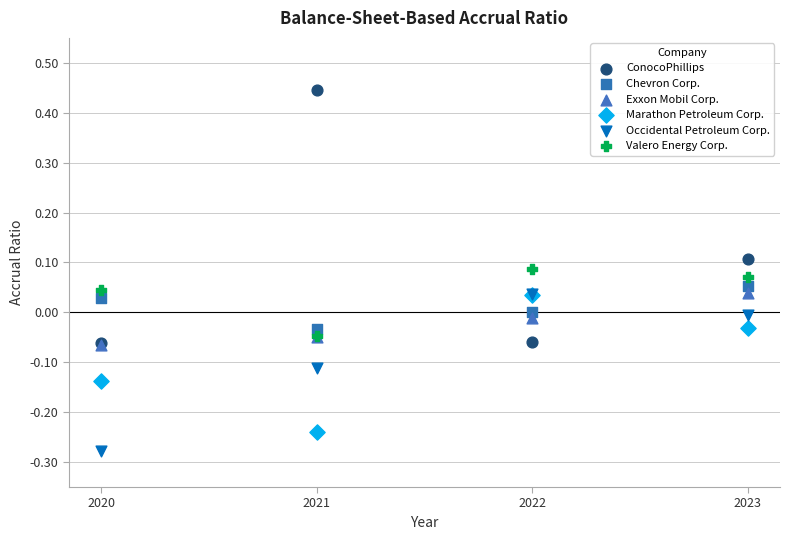

Which series contains the highest Y value?

ConocoPhillips